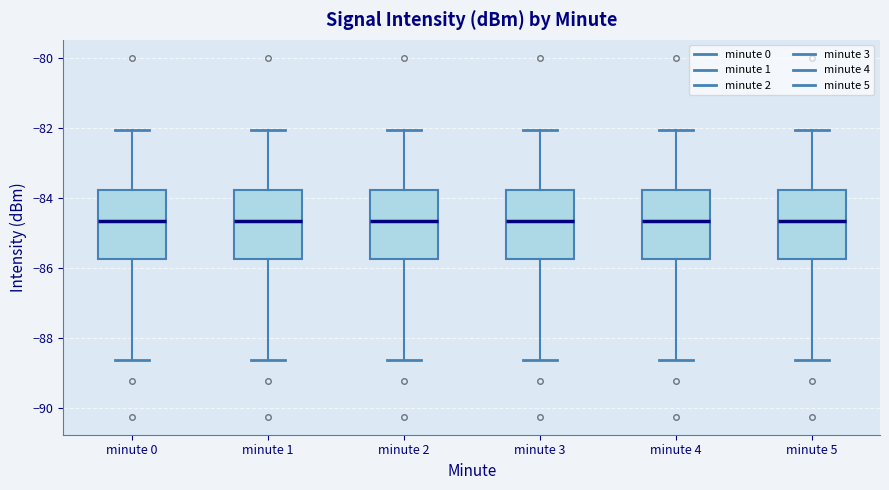

Reading left to right, transcribe this box plot: for each box, give where its median line is, the range the box spans, and where its two whiskers end, as read against the y-axis. The values are not printed on the chart, so give them approximately, as read against the axis.

minute 0: median -84.6, box -85.8 to -83.8, whiskers -88.6 to -82.0
minute 1: median -84.6, box -85.8 to -83.8, whiskers -88.6 to -82.0
minute 2: median -84.6, box -85.8 to -83.8, whiskers -88.6 to -82.0
minute 3: median -84.6, box -85.8 to -83.8, whiskers -88.6 to -82.0
minute 4: median -84.6, box -85.8 to -83.8, whiskers -88.6 to -82.0
minute 5: median -84.6, box -85.8 to -83.8, whiskers -88.6 to -82.0